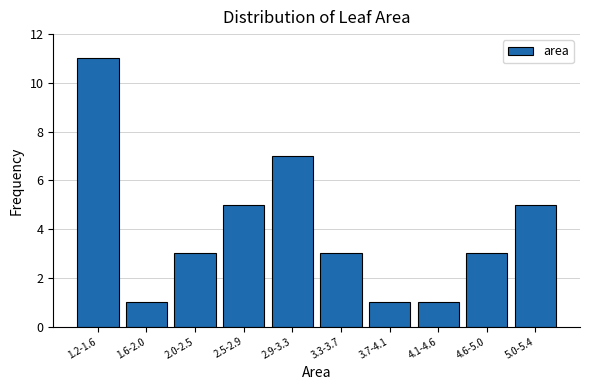

Reading left to right, extract all data points from this chart.

1.2-1.6=11	1.6-2.0=1	2.0-2.5=3	2.5-2.9=5	2.9-3.3=7	3.3-3.7=3	3.7-4.1=1	4.1-4.6=1	4.6-5.0=3	5.0-5.4=5